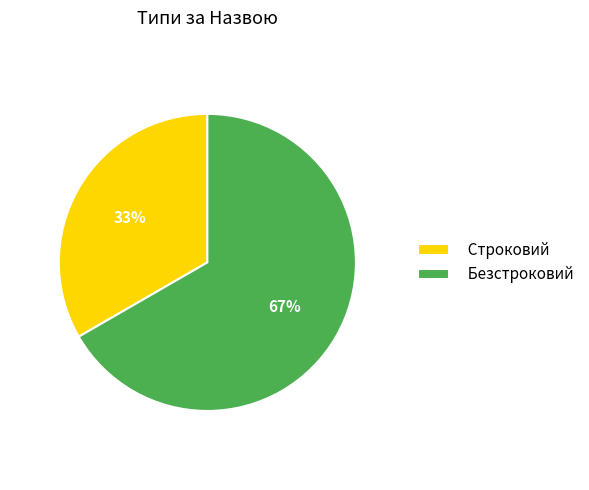

What percentage is the Безстроковий slice, to the nearest percent?

67%